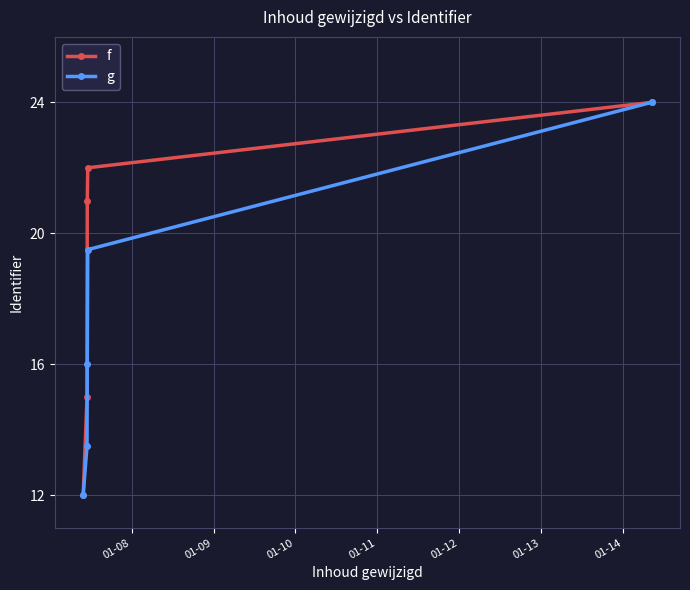

What are all the series names shown in the legend?

f, g